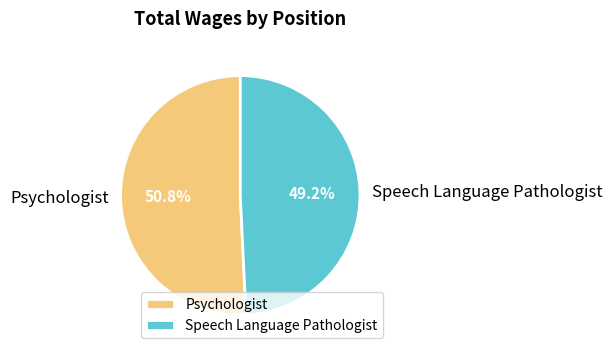

Which slice is the smallest?

Speech Language Pathologist